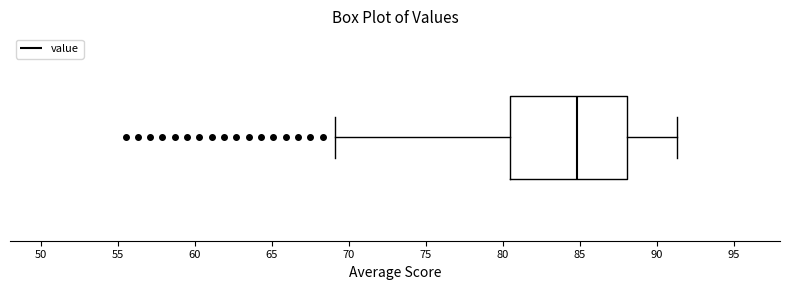

Where does the right whisker of the box end on the x-axis? The values are not printed on the chart, so give them approximately, as read against the axis.

91.5